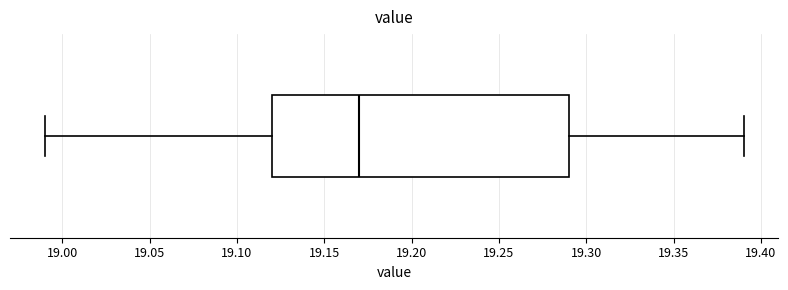

Where does the right whisker of the box end on the x-axis? The values are not printed on the chart, so give them approximately, as read against the axis.

19.39